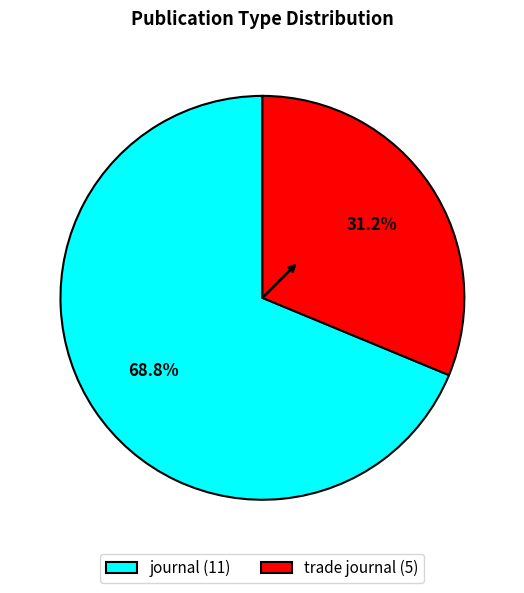

To the nearest percent, what is the average slice percentage?

50%